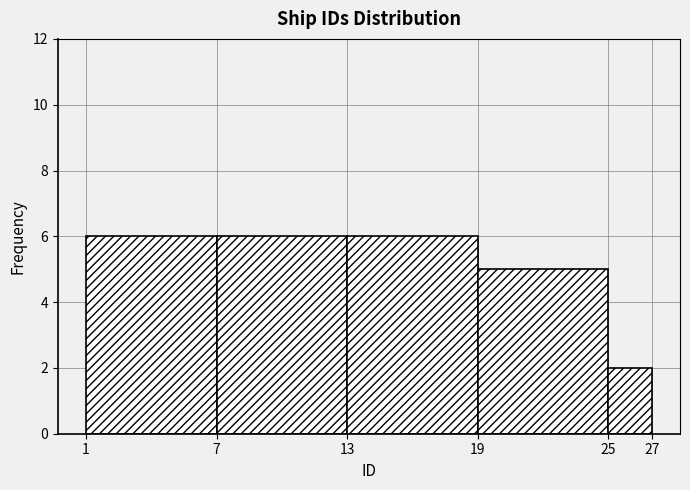

Reading left to right, transcribe this chart: for each bar, give the range it covers on the x-axis and its height. The values are not printed on the chart, so give them approximately, as read against the axis.

1 to 7: 6
7 to 13: 6
13 to 19: 6
19 to 25: 5
25 to 27: 2